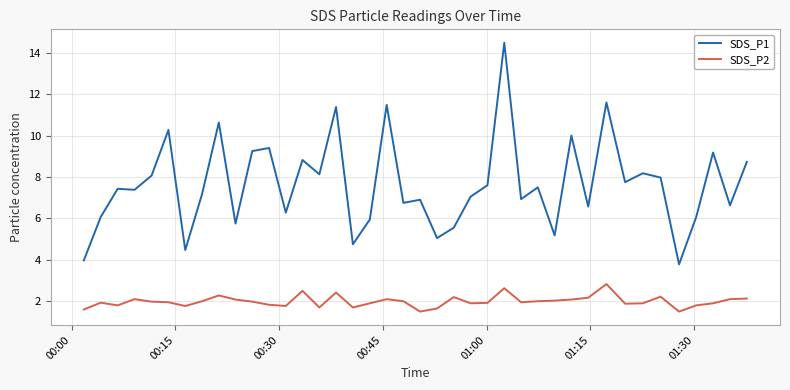

What are all the series names shown in the legend?

SDS_P1, SDS_P2